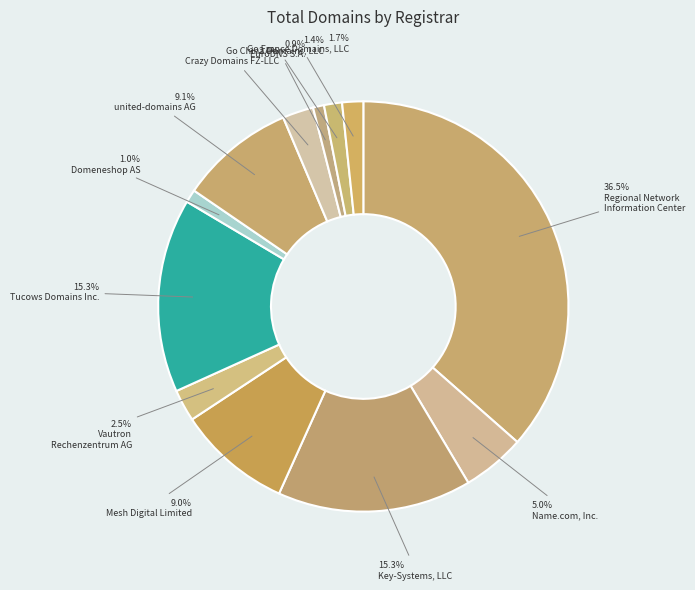

How many segments does this pie chart have?

12